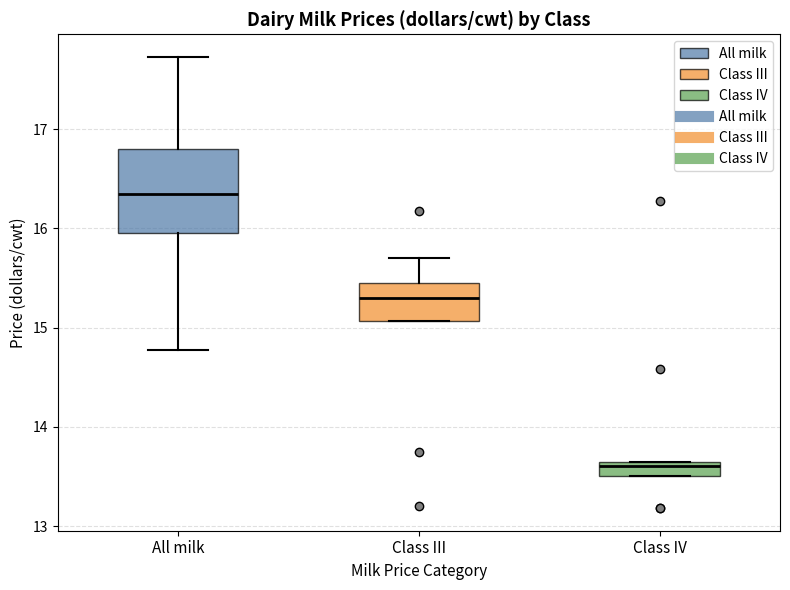

Where does the upper whisker of the box for Class III end on the y-axis? The values are not printed on the chart, so give them approximately, as read against the axis.

15.7